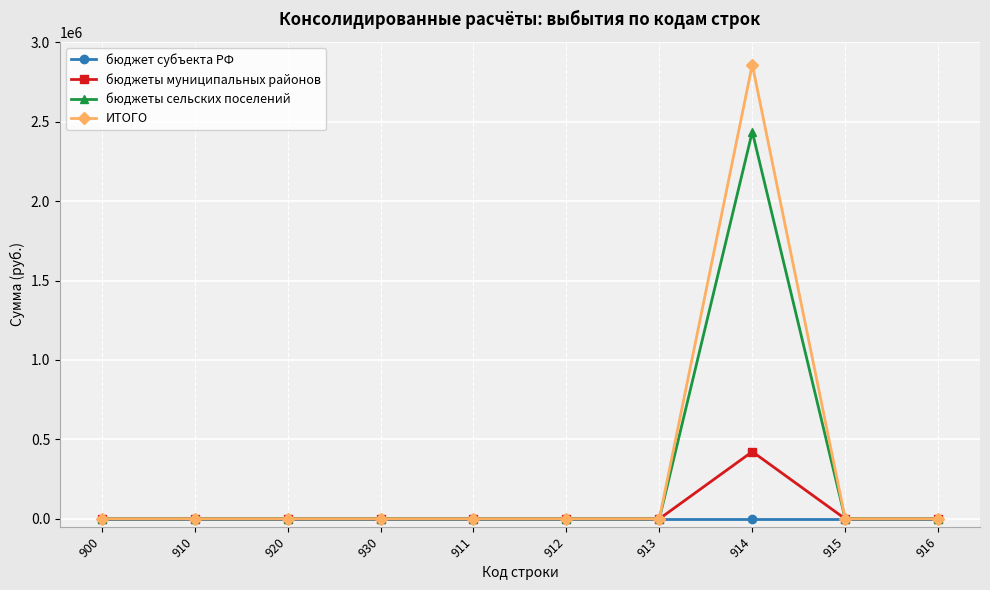

At 914, list the series in order from largest to smallest.

ИТОГО, бюджеты сельских поселений, бюджеты муниципальных районов, бюджет субъекта РФ